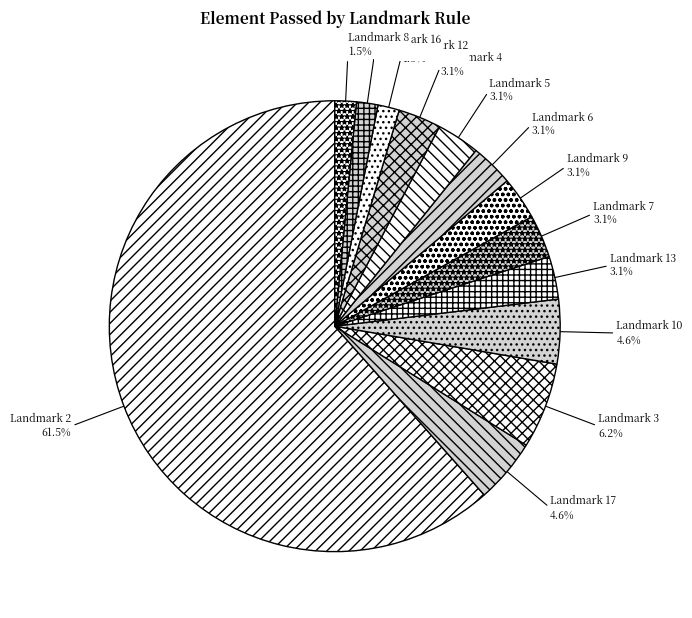

Which slice represents more than half of the pie?

Landmark 2